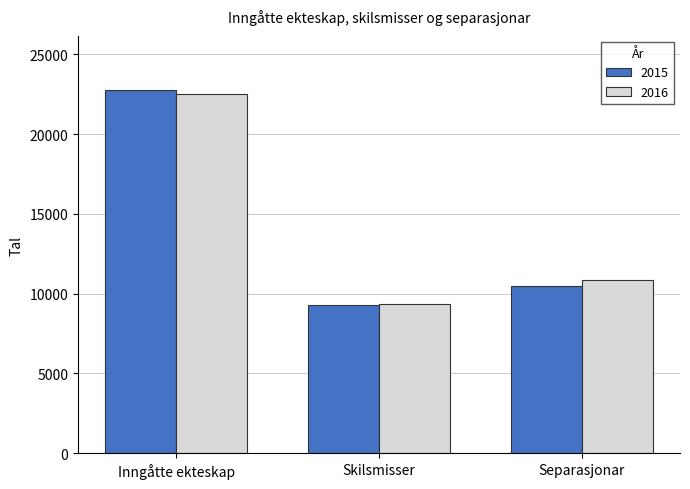

How many groups of bars are there?

3